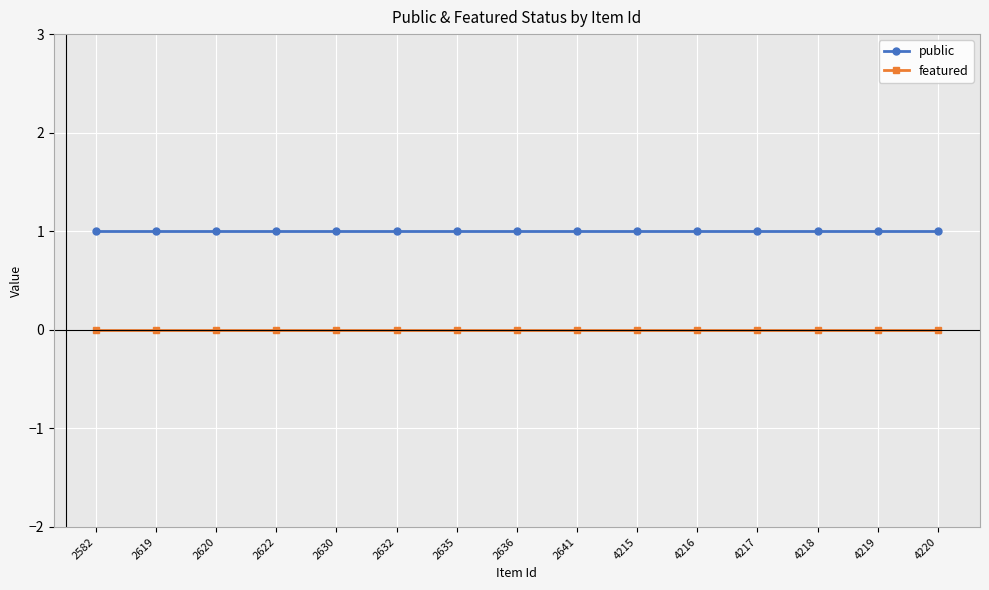

List the series in order of their overall mean, highest first.

public, featured